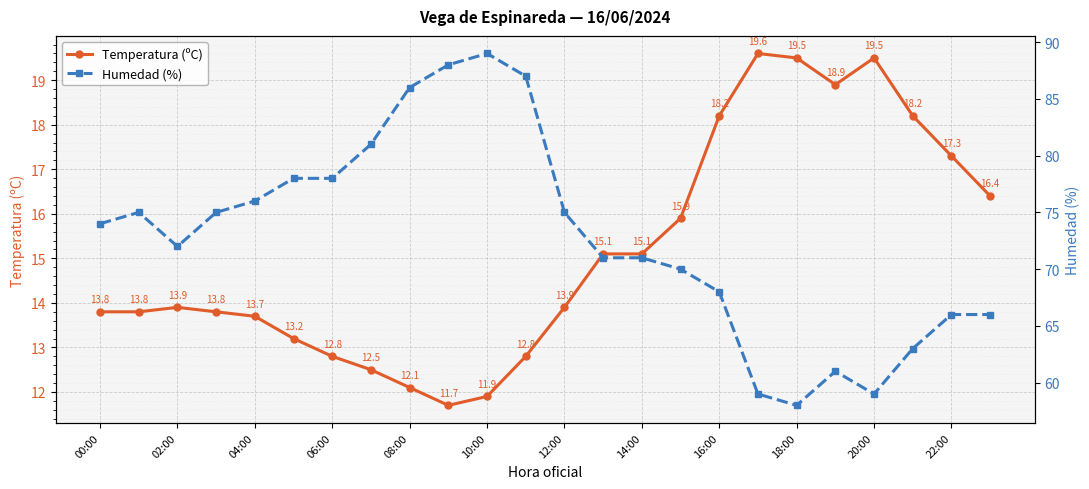

At which category does Temperatura (ºC) reach its first local peak?

02:00